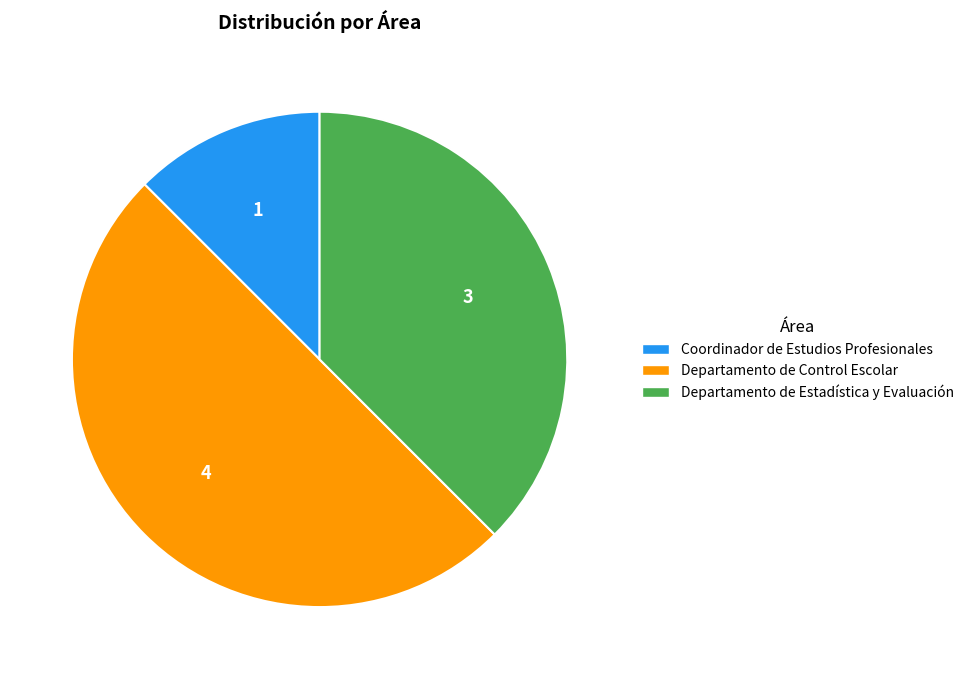

Is Coordinador de Estudios Profesionales the majority of the pie?

No